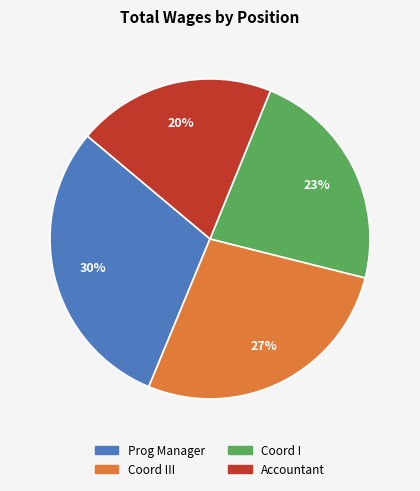

How many segments does this pie chart have?

4